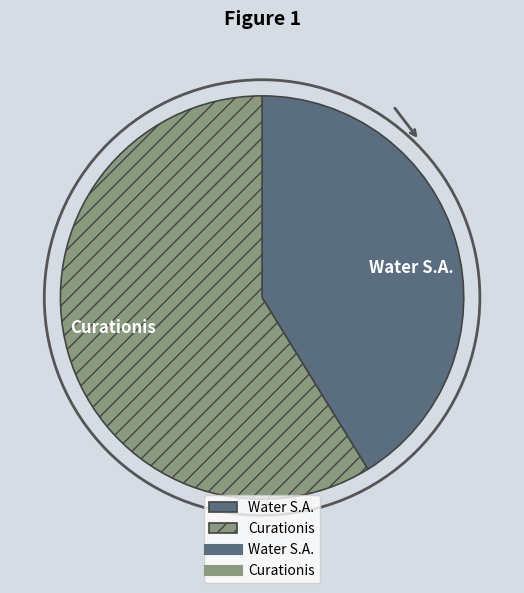

Between Water S.A. and Curationis, which is larger?

Curationis